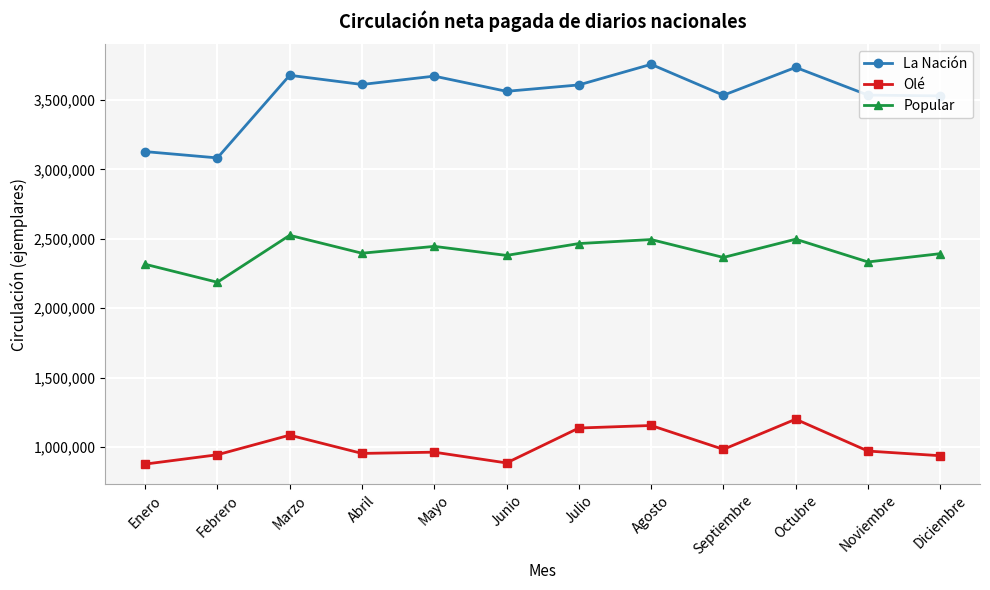

What position from the left is Mayo?

5